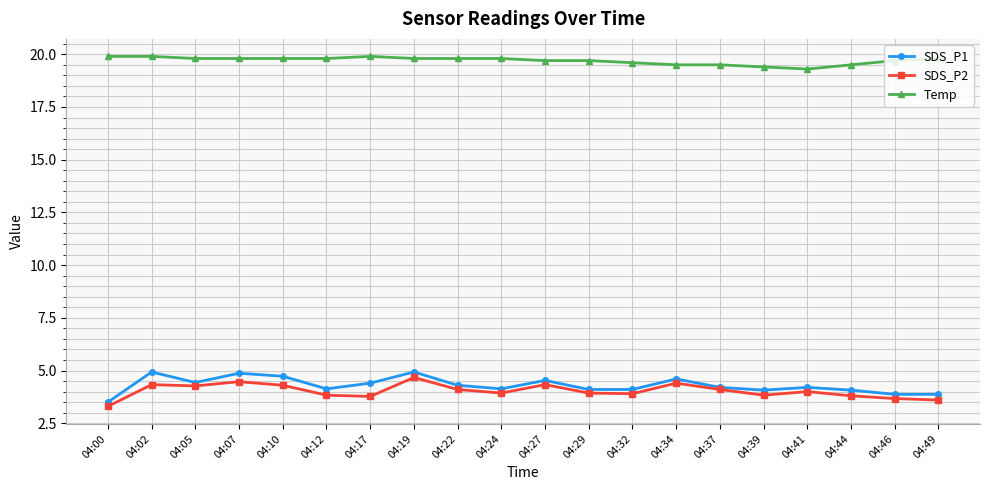

What is the difference between the maximum and minimum values in the Temp series?

0.6